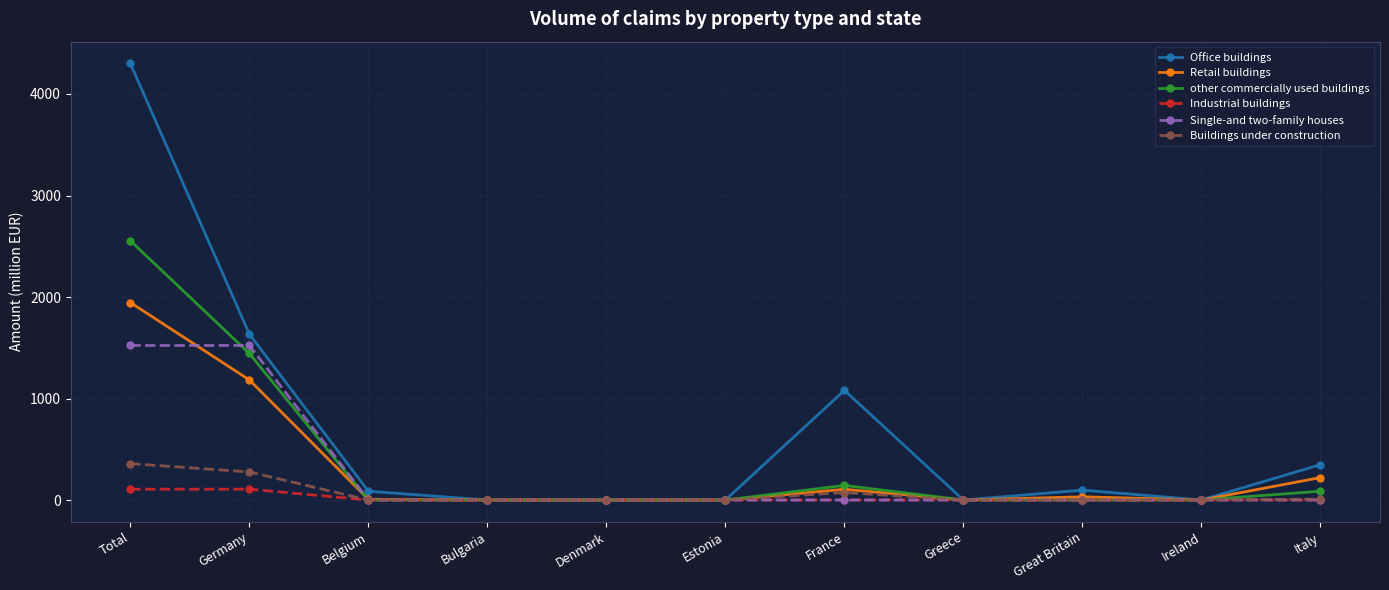

List the series in order of their peak value, highest first.

Office buildings, other commercially used buildings, Retail buildings, Single-and two-family houses, Buildings under construction, Industrial buildings